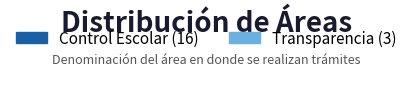

To the nearest percent, what is the difference between the Transparencia and Control Escolar slice percentages?

68%